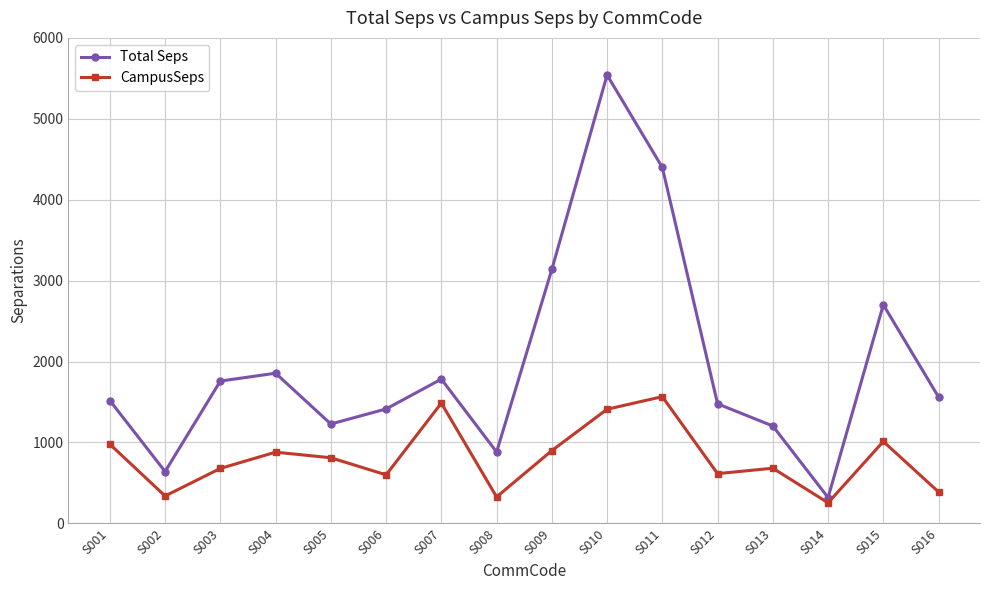

How many series are shown in this chart?

2